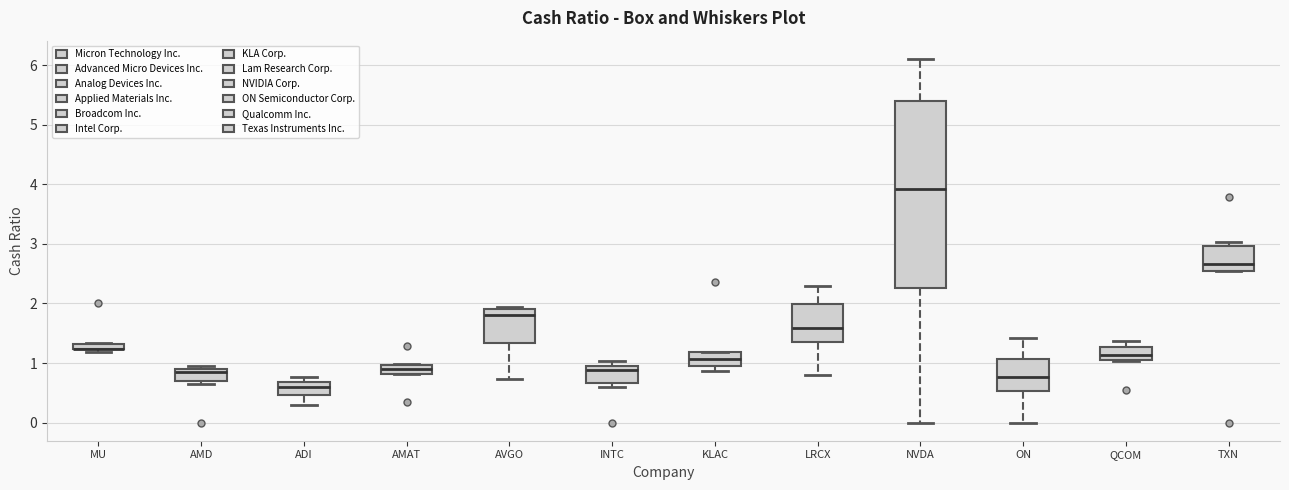

Where is the lower edge of the box for INTC on the y-axis? The values are not printed on the chart, so give them approximately, as read against the axis.

0.7